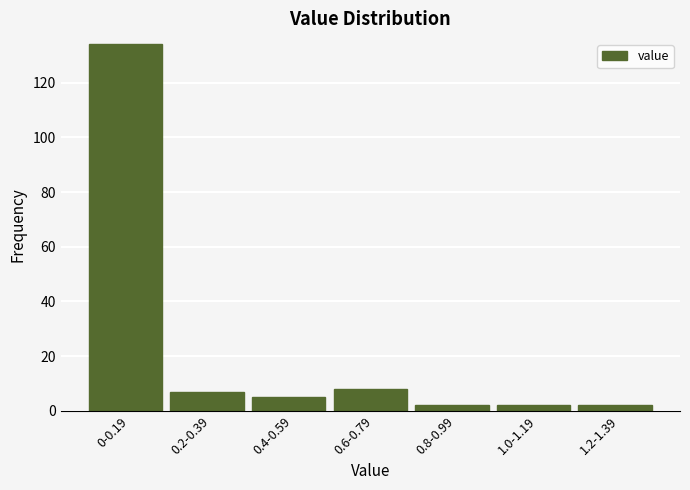

Reading right to left, list all the values displayed in this chart.

2	2	2	8	5	7	134